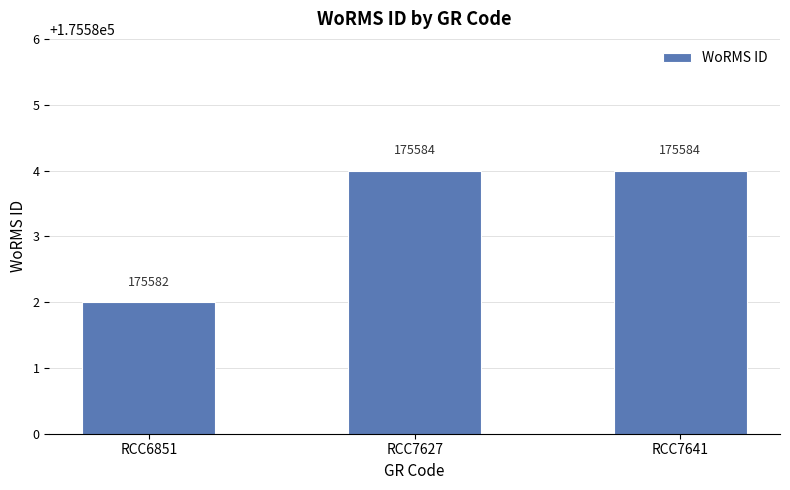

Reading left to right, what are all the values shown in this chart?

RCC6851=175582	RCC7627=175584	RCC7641=175584